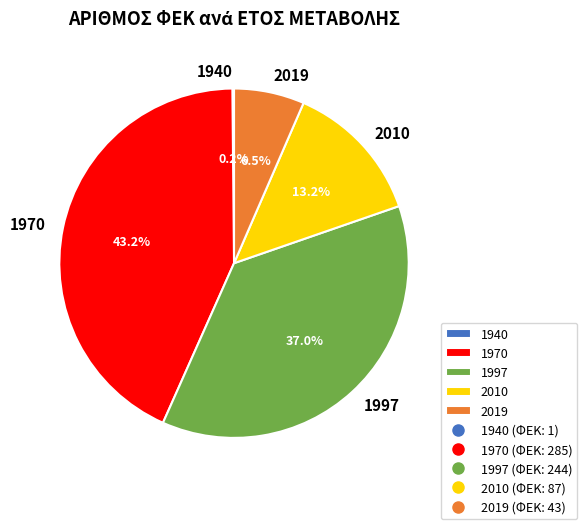

Is there a majority slice in this chart?

No